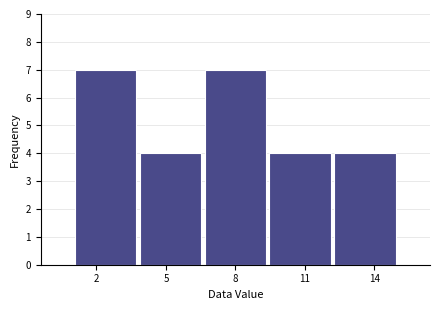

What is the height of the bar covering 12.2 to 15.0 on the x-axis? Neither the bar edges nor the heights are printed on the chart, so give them approximately, as read against the axes.

4